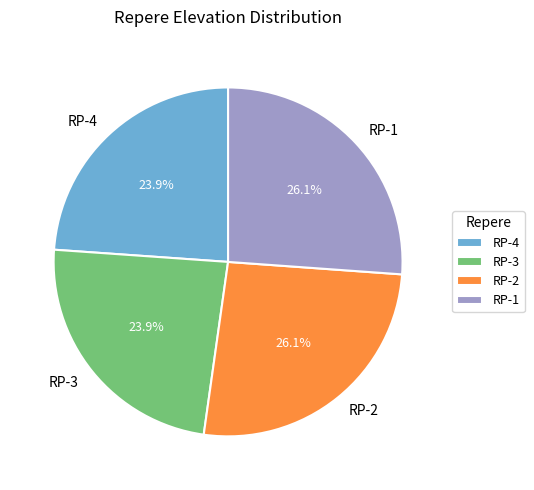

To the nearest percent, what is the difference between the largest and smallest slice percentages?

2%